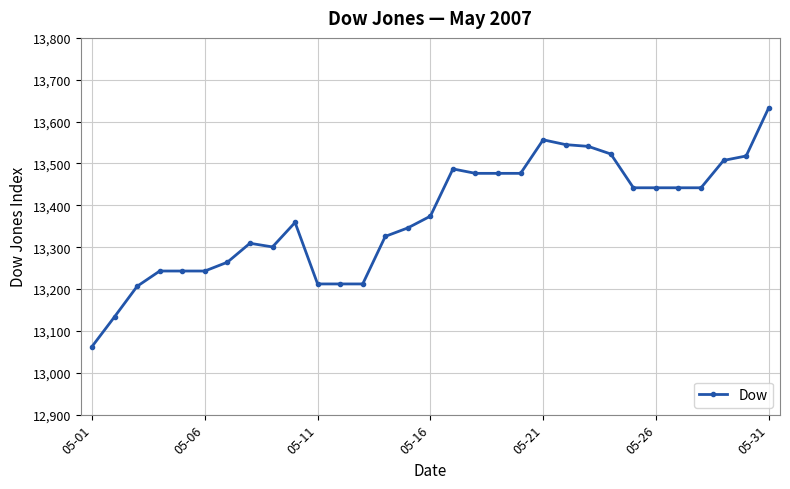

What is the greatest value displayed?

13633.0